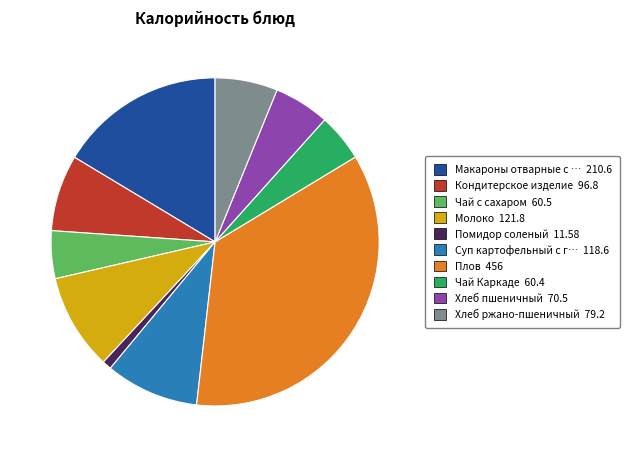

Does any single category account for the majority?

No